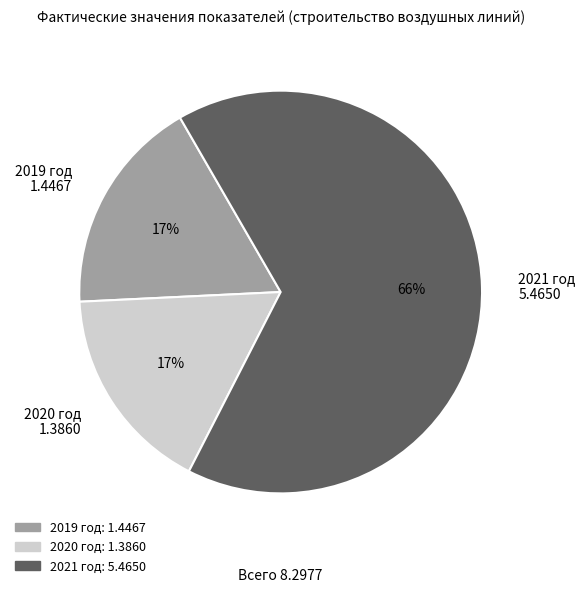

Does any single category account for the majority?

Yes